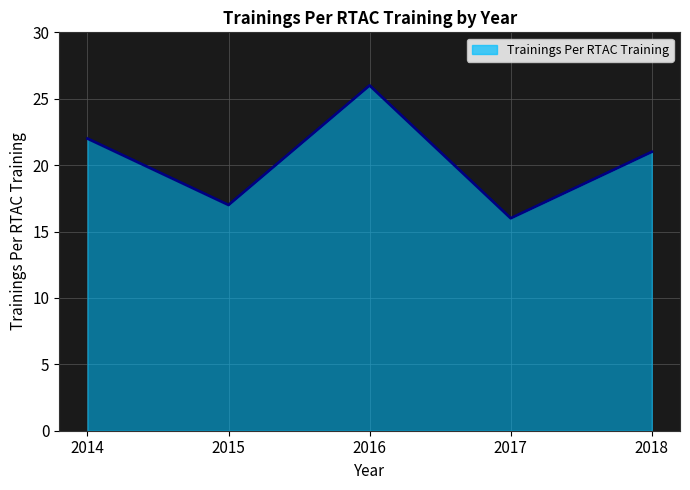

The chart shows a value of 21 at 2018. True or false?

True